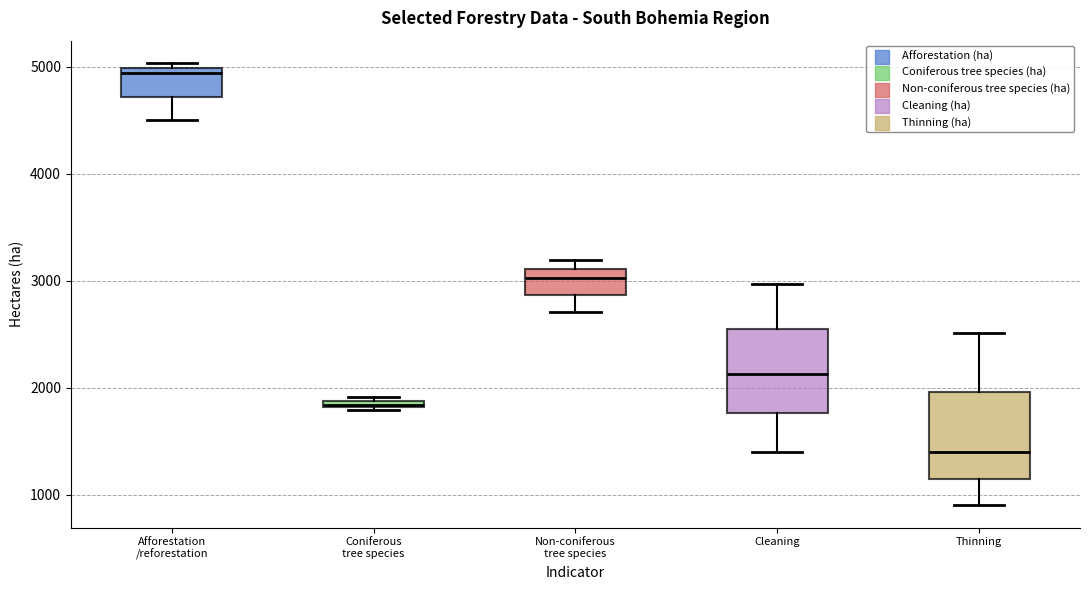

Which box's median line is the highest?

Afforestation /reforestation